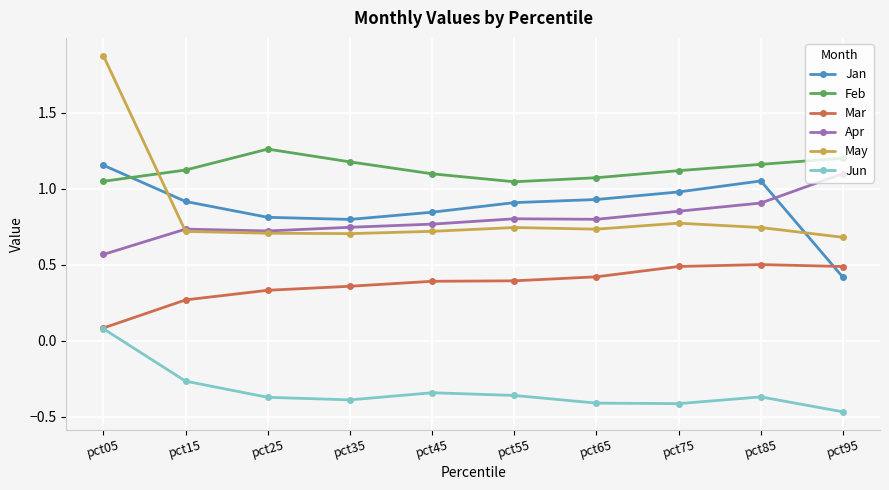

At which category does the chart reach its peak across all series?

pct05